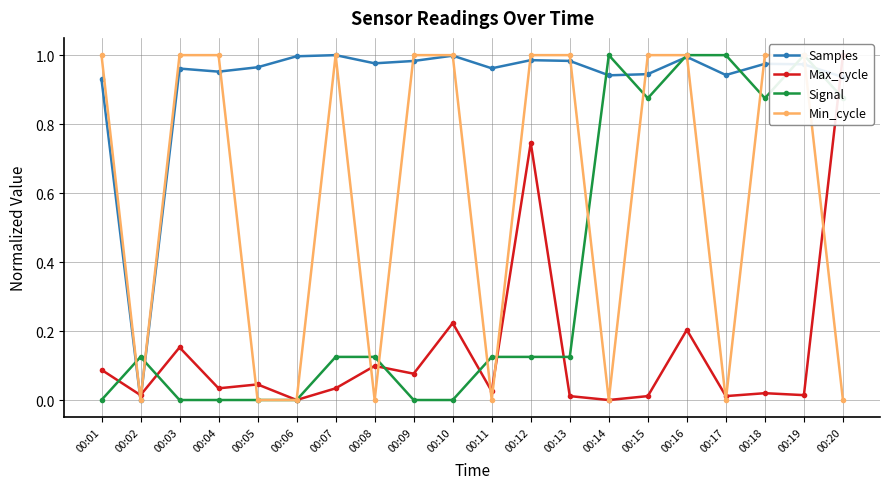

True or false: Signal has more than 2 points higher than both neighbors.

True